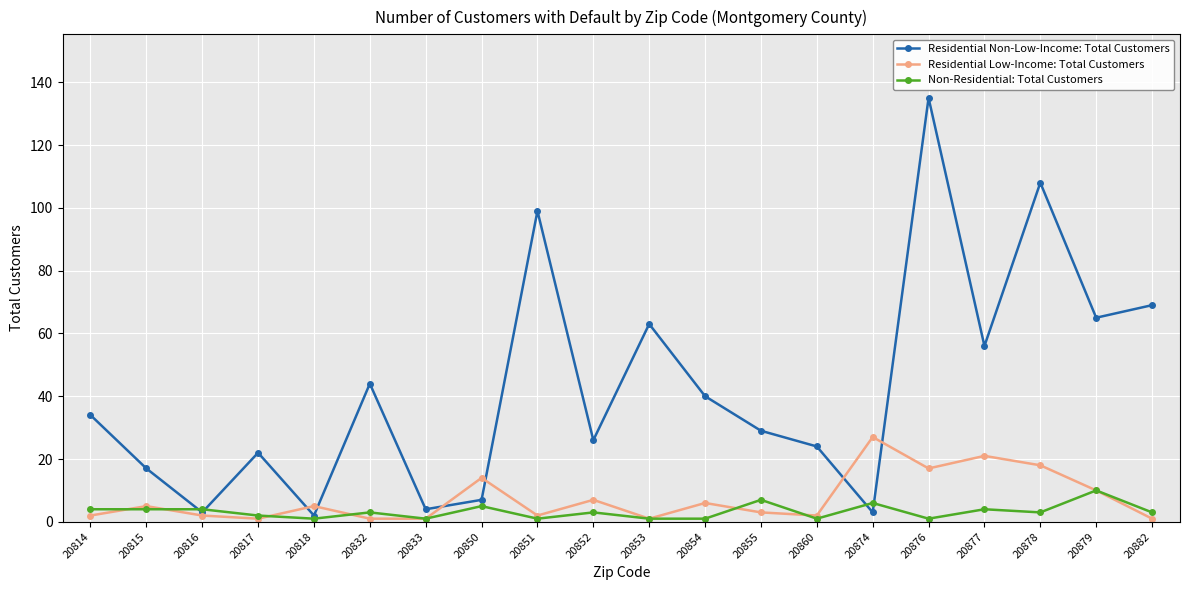

True or false: Residential Low-Income: Total Customers has more than 0 points higher than both neighbors.

True